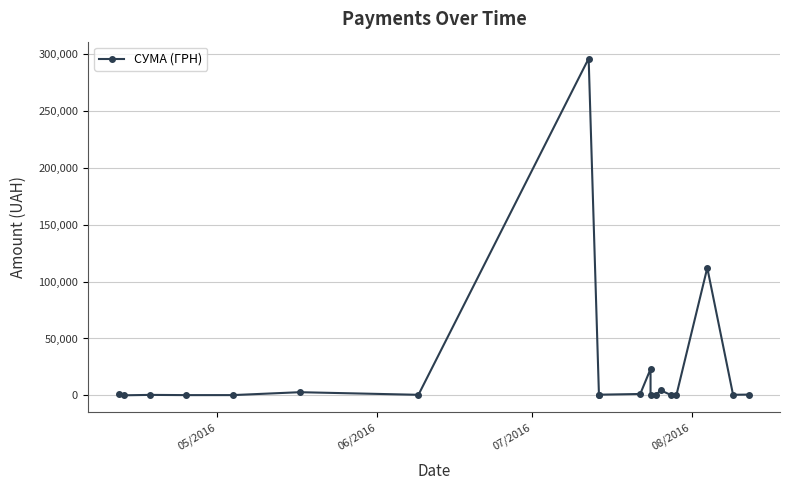

Reading left to right, what are all the values shown in this chart?

1592.4	173.9	527.8	323.2	339.4	2886.0	600.0	295638.6	200.8	708.4	1321.3	23228.0	11.2	574.6	4460.0	331.6	97.8	111990.4	633.1	775.0